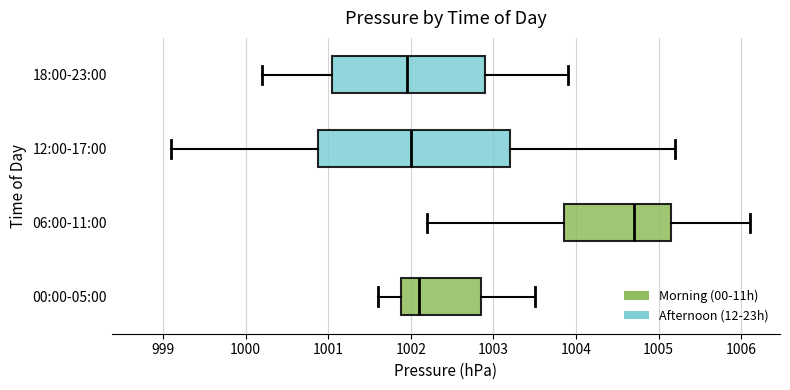

Which box has the furthest to the right median line?

06:00-11:00